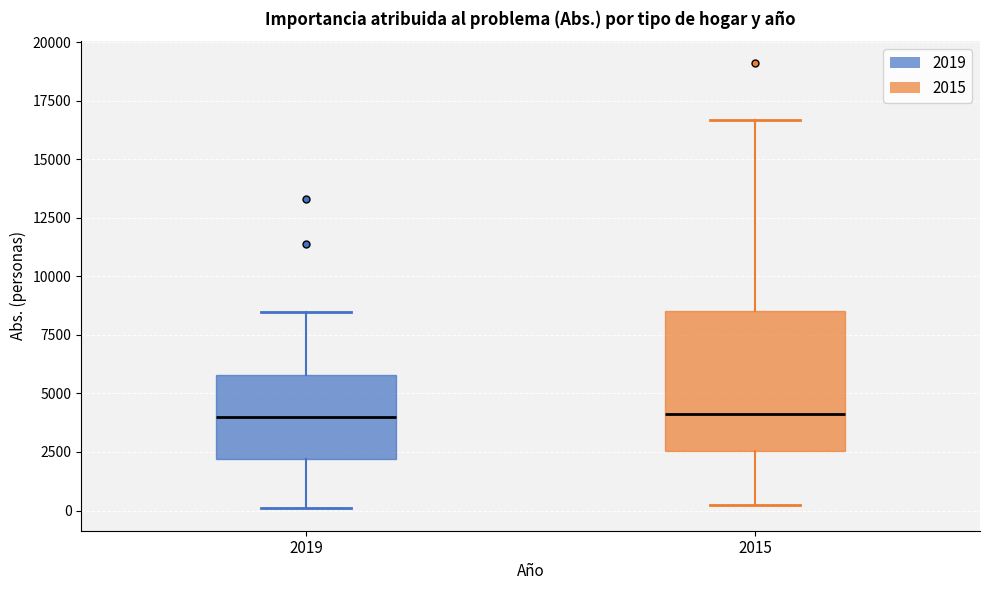

Reading left to right, read every box against the y-axis: the position of its median line, the range the box covers, and the ends of its whiskers. The values are not printed on the chart, so give them approximately, as read against the axis.

2019: median 4000, box 2000 to 6000, whiskers 0 to 8500
2015: median 4000, box 2500 to 8500, whiskers 0 to 16500